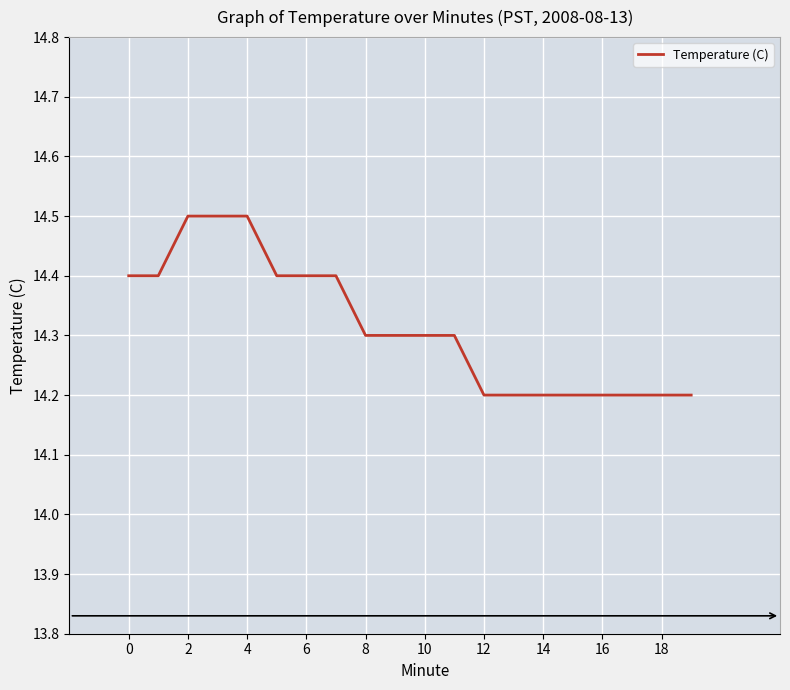

Count the values in the range 14 to 15.

20